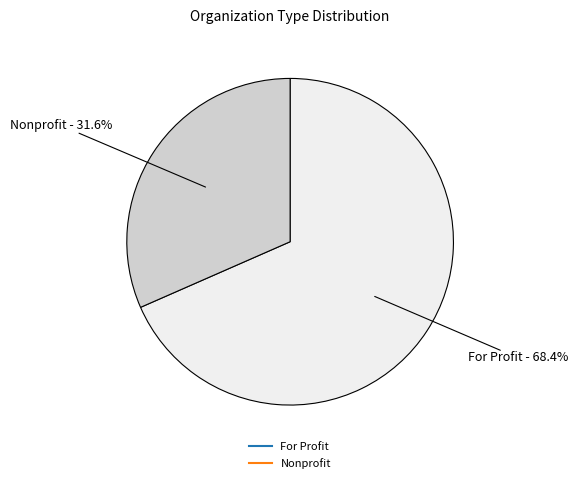

What percentage is the Nonprofit slice, to the nearest percent?

32%